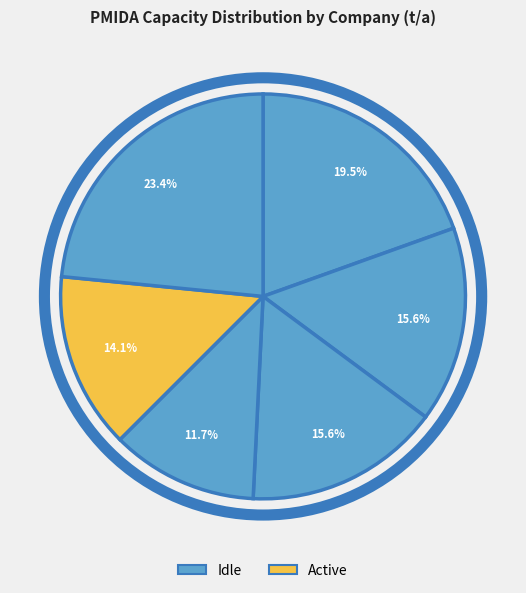

Count the number of slices in the pie.

6